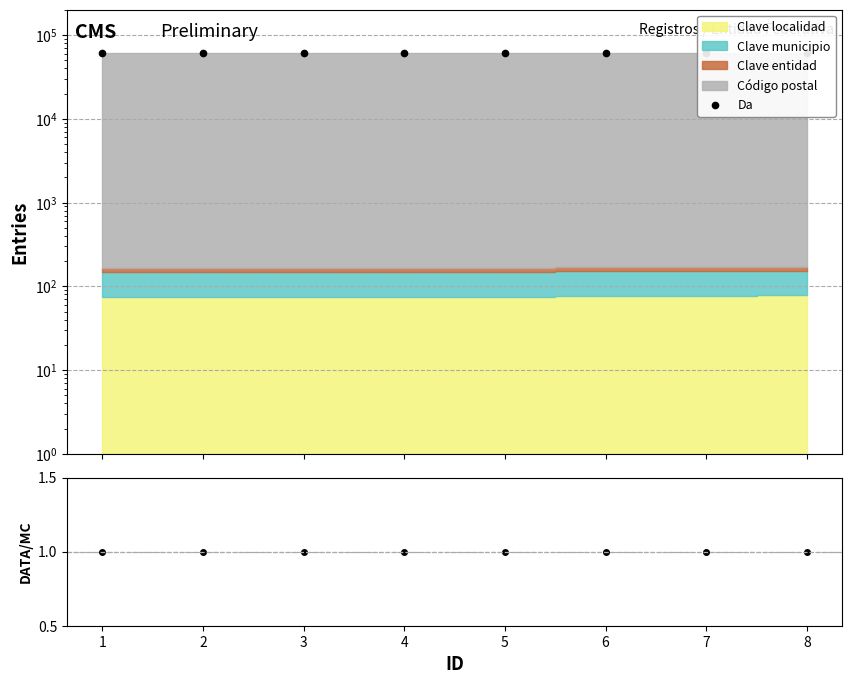

What is the sum of the values at 7 and 4?

120938